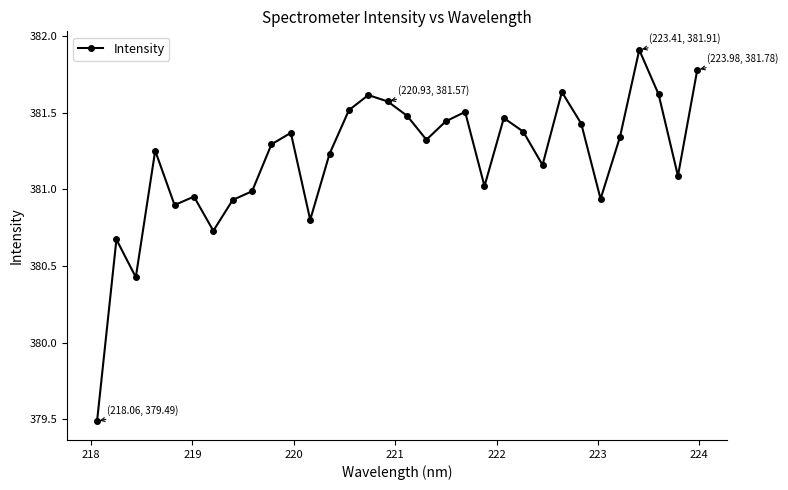

What is the difference between the maximum and minimum values?

2.4